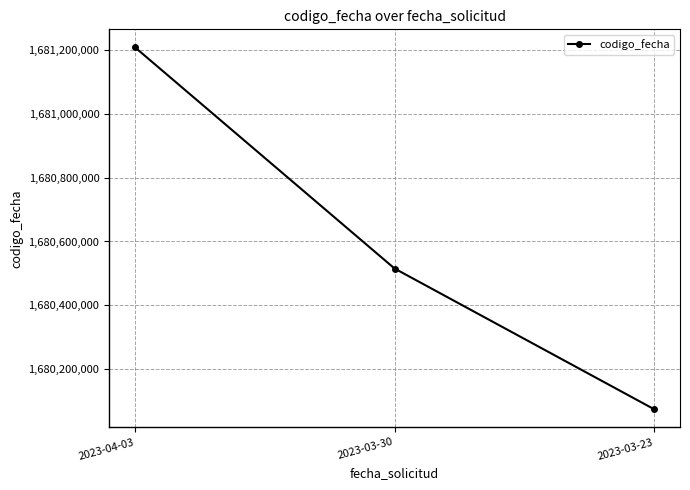

What is the difference between the maximum and minimum values?

1133892